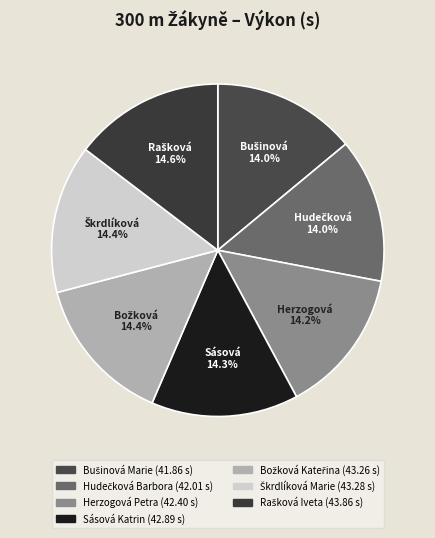

The Herzogová Petra slice represents 14% of the pie. True or false?

True